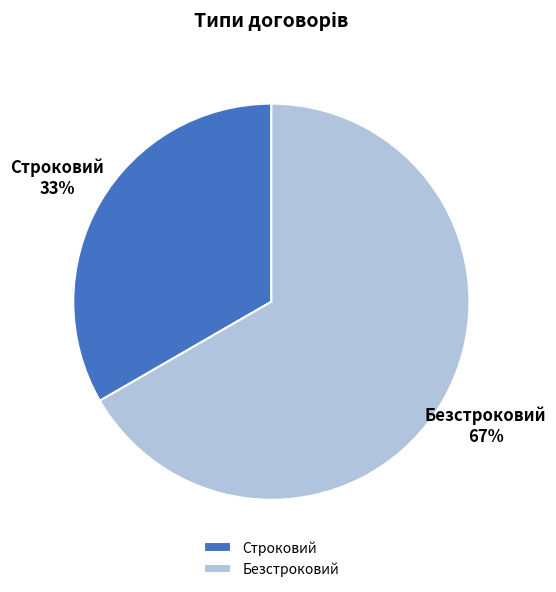

To the nearest percent, what is the average slice percentage?

50%